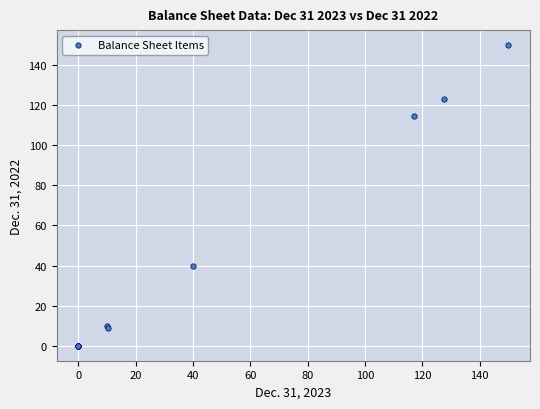

What Y value in the scatter plot is closest to 75?

40.0